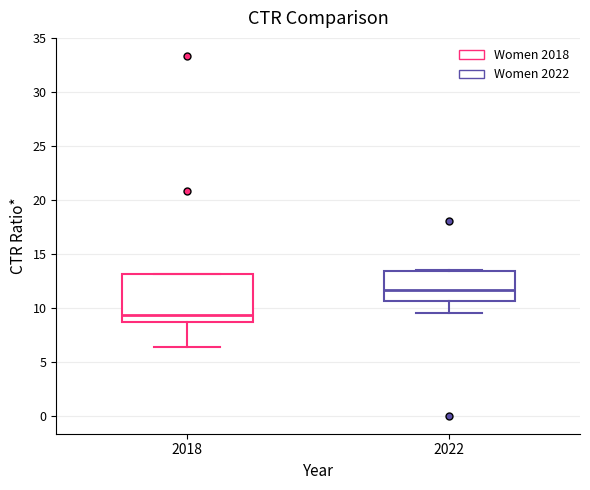

Which box's median line is the lowest?

2018